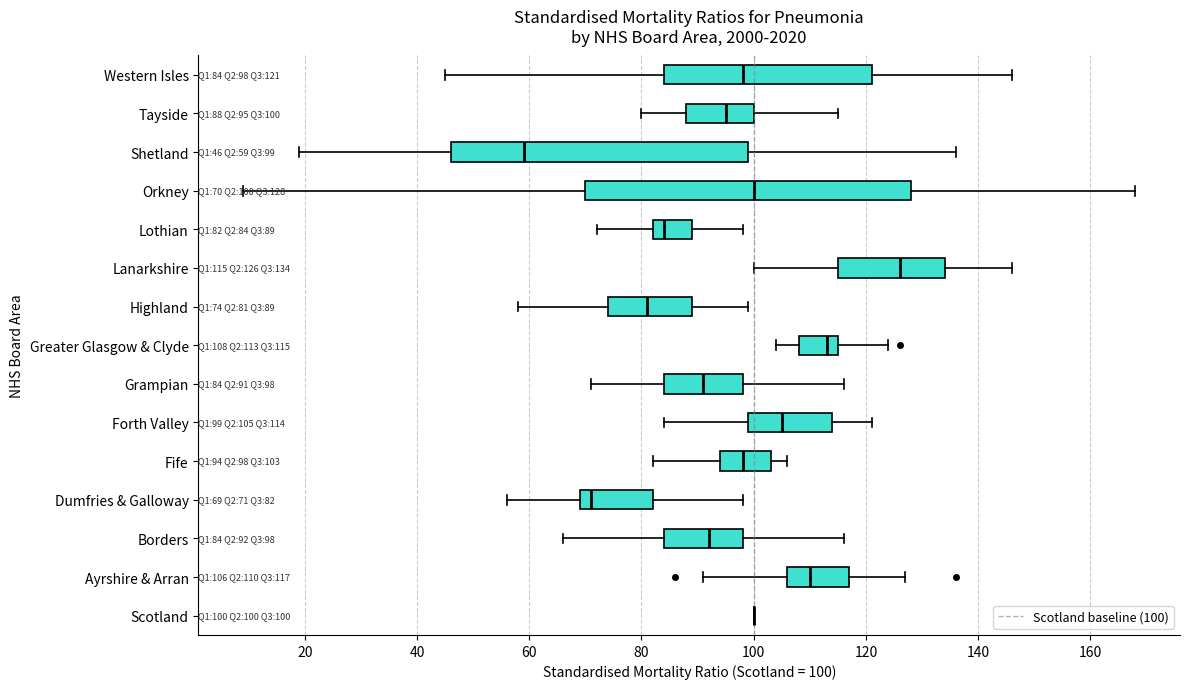

Comparing the boxes themselves (not the whiskers), which one is the widest?

Orkney